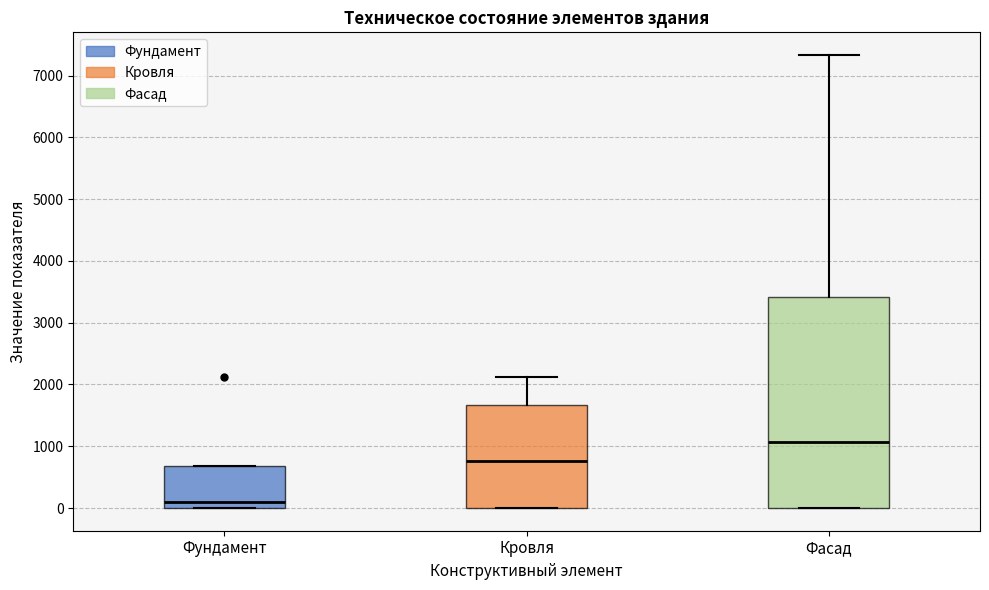

Where is the upper edge of the box for Кровля on the y-axis? The values are not printed on the chart, so give them approximately, as read against the axis.

1700